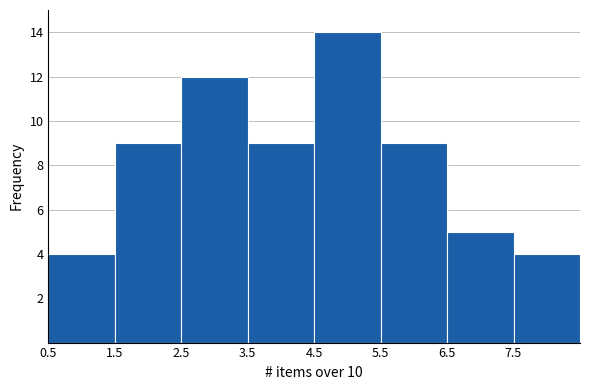

How tall is the bar that spans 0.5 to 1.5 on the x-axis? The values are not printed on the chart, so give them approximately, as read against the axis.

4